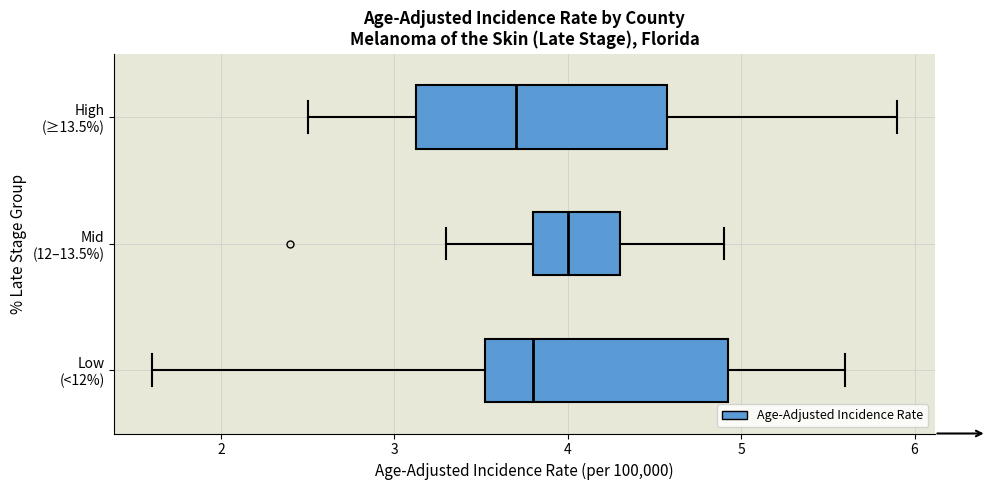

Which box's median line is the furthest to the right?

Mid (12–13.5%)